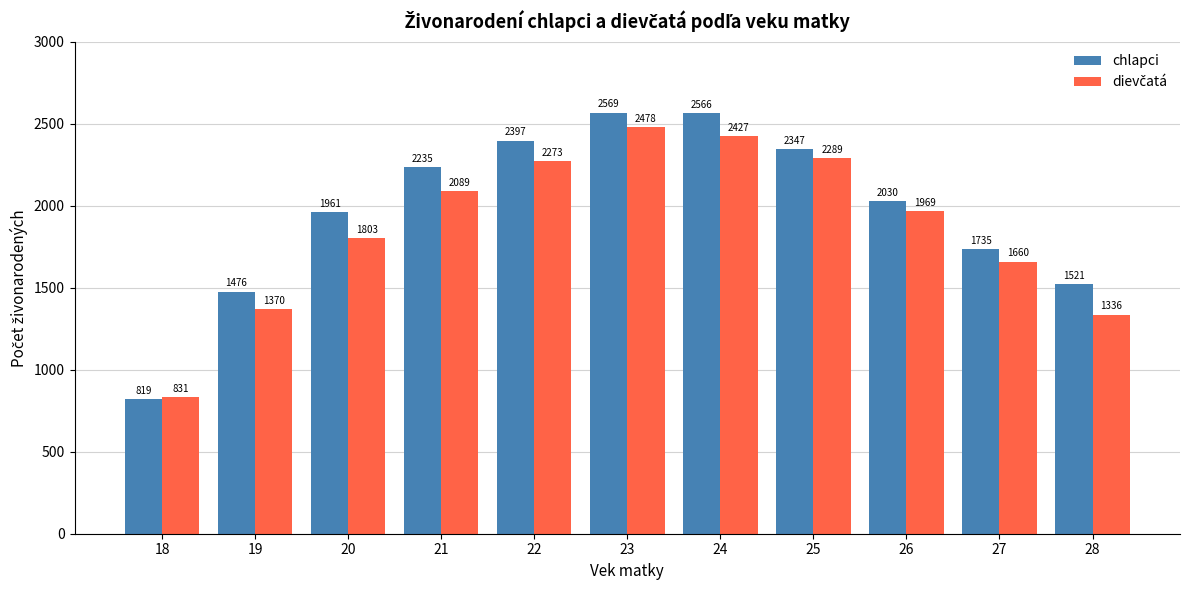

What value does the chlapci series have at 26, to the nearest 50?

2050